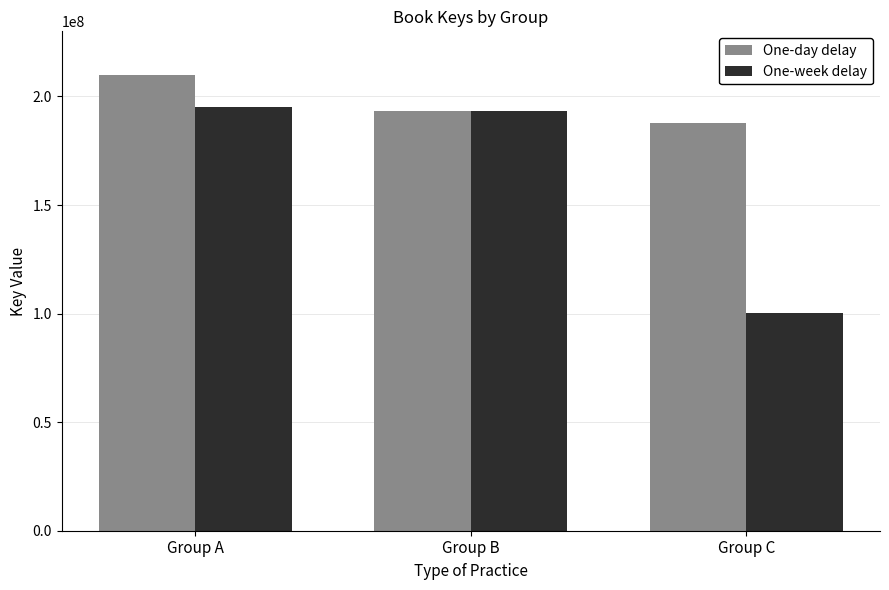

What are all the series names shown in the legend?

One-day delay, One-week delay